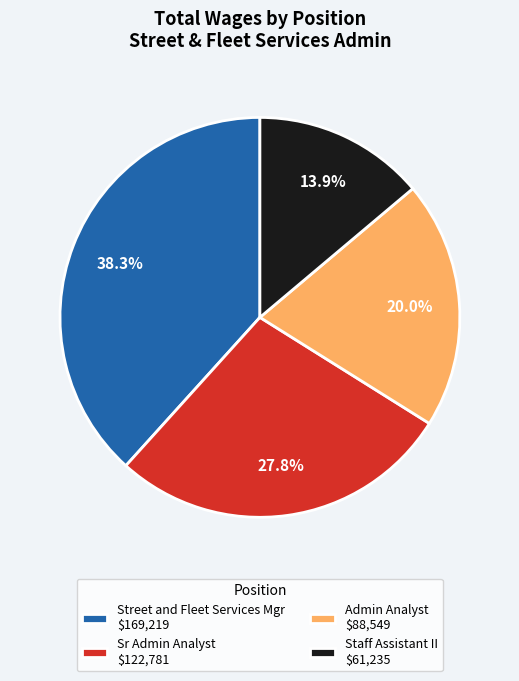

Does Sr Admin Analyst account for over 50% of the chart?

No